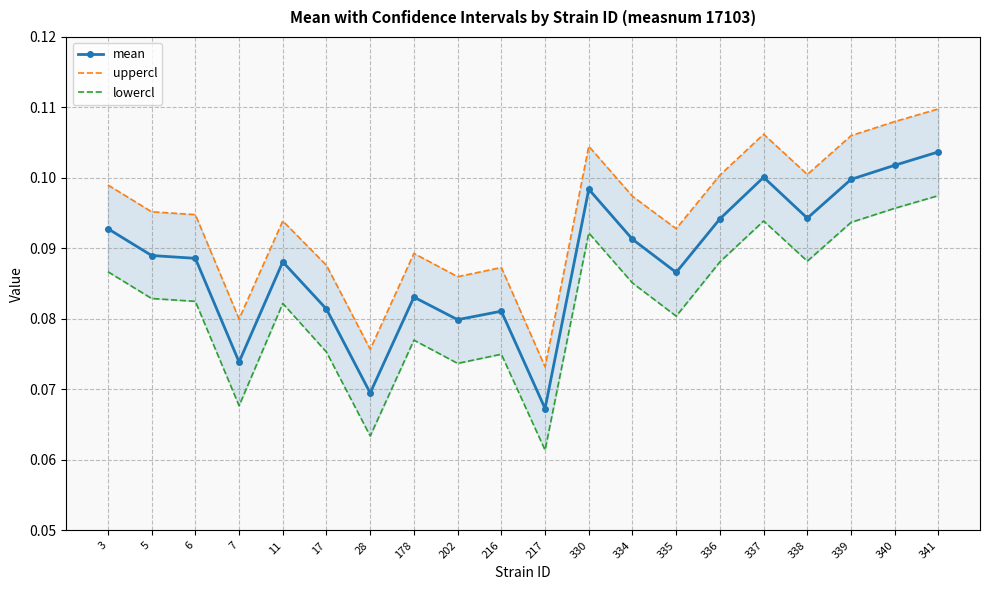

At which category does lowercl reach its first local peak?

11